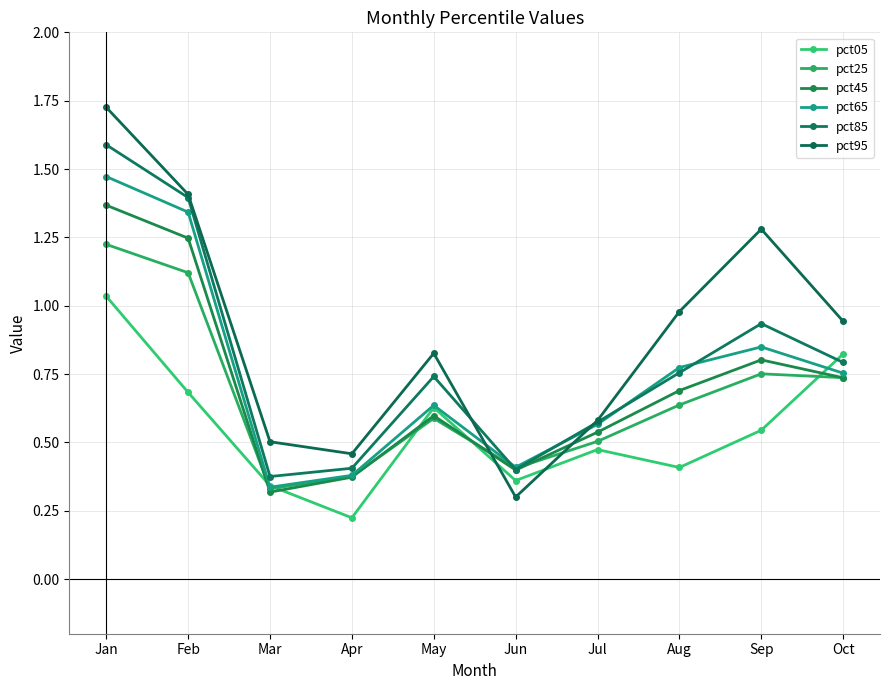

Is this an area chart (filled region under the line)?

No